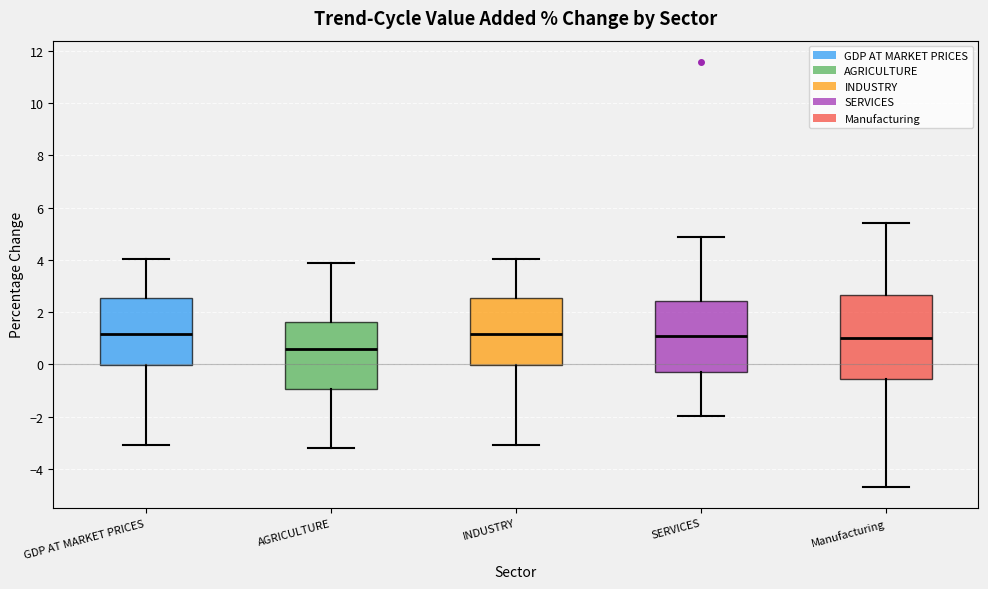

Comparing the boxes themselves (not the whiskers), which one is the tallest?

Manufacturing